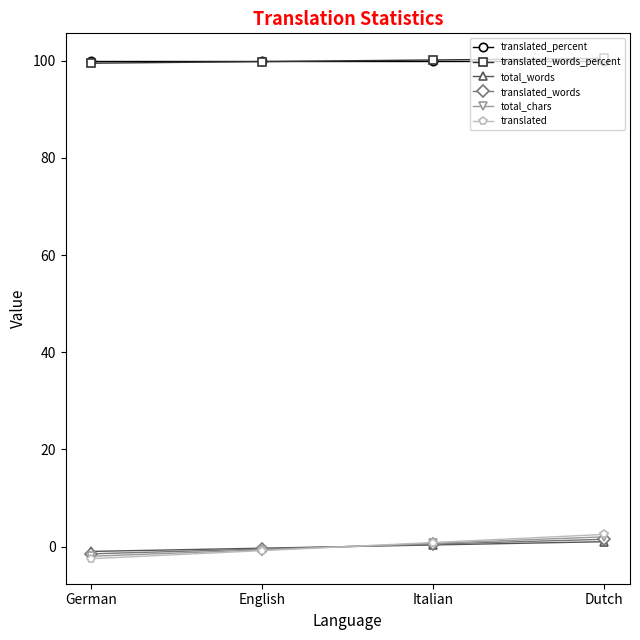

Rank the categories by translated_words value from highest to lowest.

Dutch, Italian, English, German